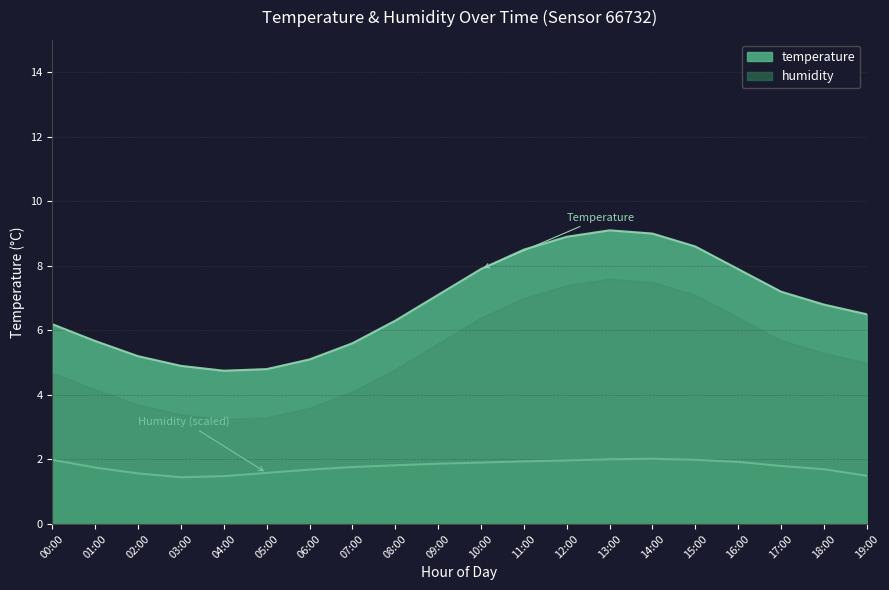

Rank the categories by humidity value from lowest to highest.

03:00, 04:00, 19:00, 02:00, 05:00, 06:00, 18:00, 01:00, 07:00, 17:00, 08:00, 09:00, 10:00, 16:00, 11:00, 12:00, 00:00, 15:00, 13:00, 14:00